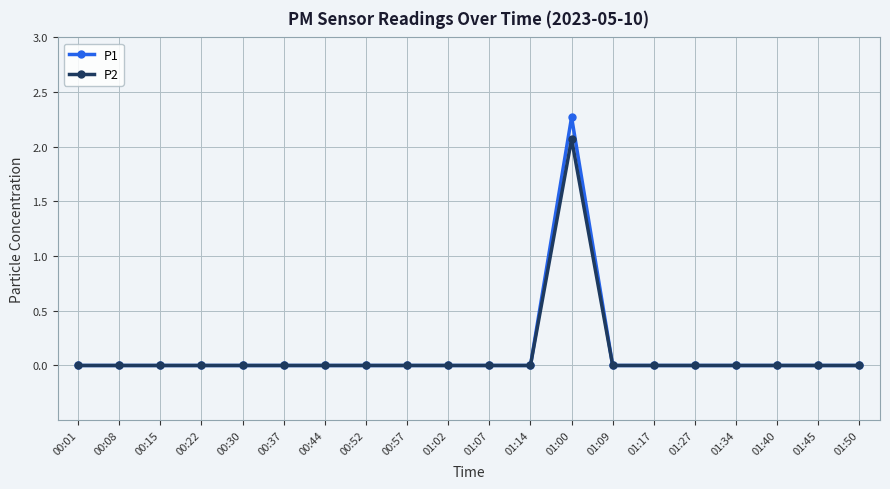

What is the sum of all P1 values?

2.3